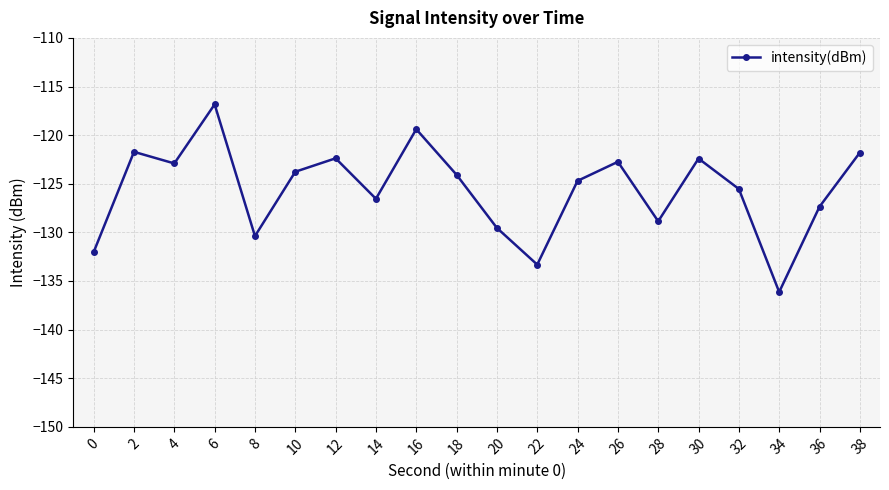

Read the value at 22.

-133.3